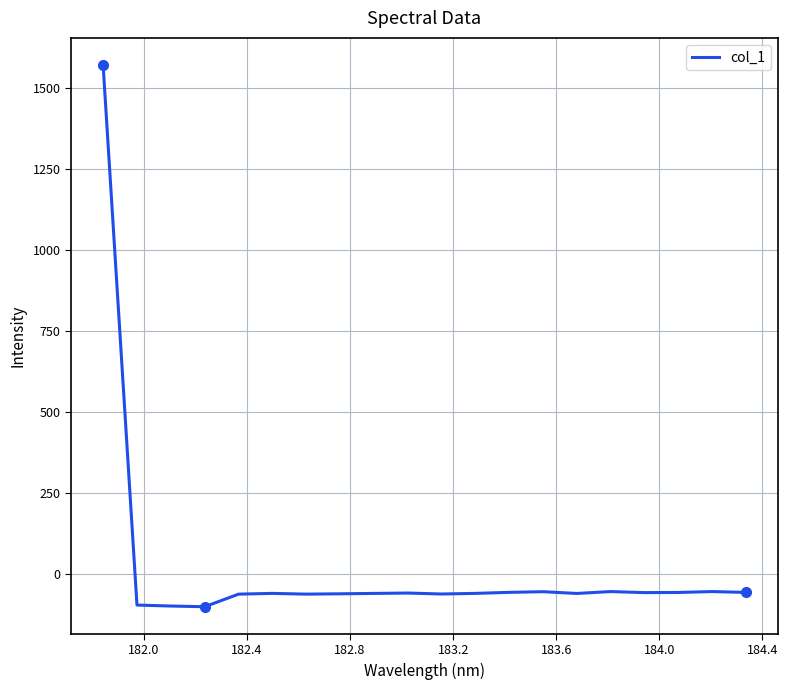

What is the greatest value displayed?

1571.6